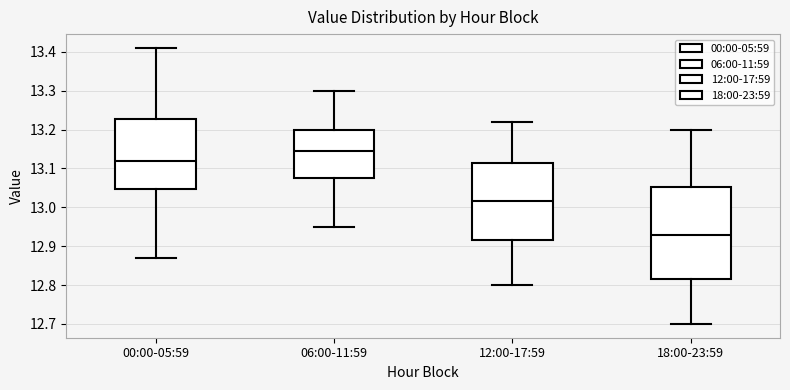

Reading left to right, read every box against the y-axis: the position of its median line, the range the box covers, and the ends of its whiskers. The values are not printed on the chart, so give them approximately, as read against the axis.

00:00-05:59: median 13.12, box 13.05 to 13.23, whiskers 12.87 to 13.41
06:00-11:59: median 13.15, box 13.08 to 13.20, whiskers 12.95 to 13.30
12:00-17:59: median 13.02, box 12.92 to 13.12, whiskers 12.80 to 13.22
18:00-23:59: median 12.93, box 12.82 to 13.05, whiskers 12.70 to 13.20